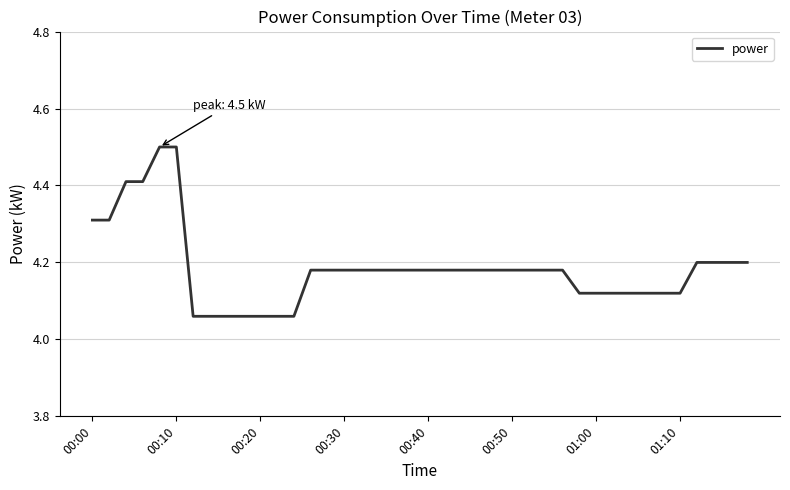

How many values are between 4 and 5?

40